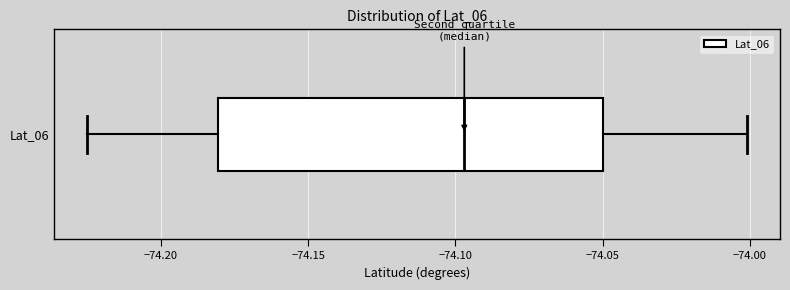

Where does the left whisker of the box for Lat_06 end on the x-axis? The values are not printed on the chart, so give them approximately, as read against the axis.

-74.225